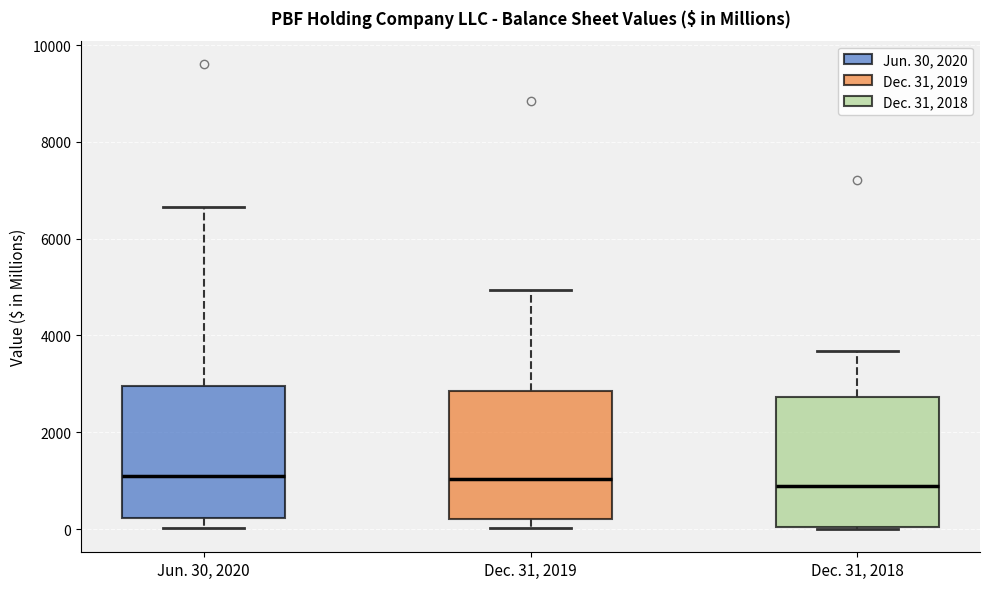

Reading left to right, transcribe this box plot: for each box, give where its median line is, the range the box spans, and where its two whiskers end, as read against the y-axis. The values are not printed on the chart, so give them approximately, as read against the axis.

Jun. 30, 2020: median 1200, box 200 to 3000, whiskers 0 to 6600
Dec. 31, 2019: median 1000, box 200 to 2800, whiskers 0 to 5000
Dec. 31, 2018: median 800, box 0 to 2800, whiskers 0 to 3600